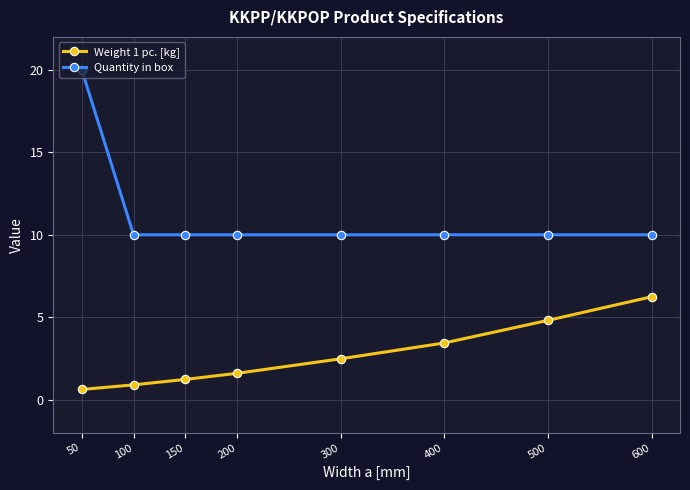

Reading left to right, what are all the values shown in this chart?

Weight 1 pc. [kg]: 50=0.6	100=0.9	150=1.2	200=1.6	300=2.5	400=3.4	500=4.8	600=6.2
Quantity in box: 50=20.0	100=10.0	150=10.0	200=10.0	300=10.0	400=10.0	500=10.0	600=10.0